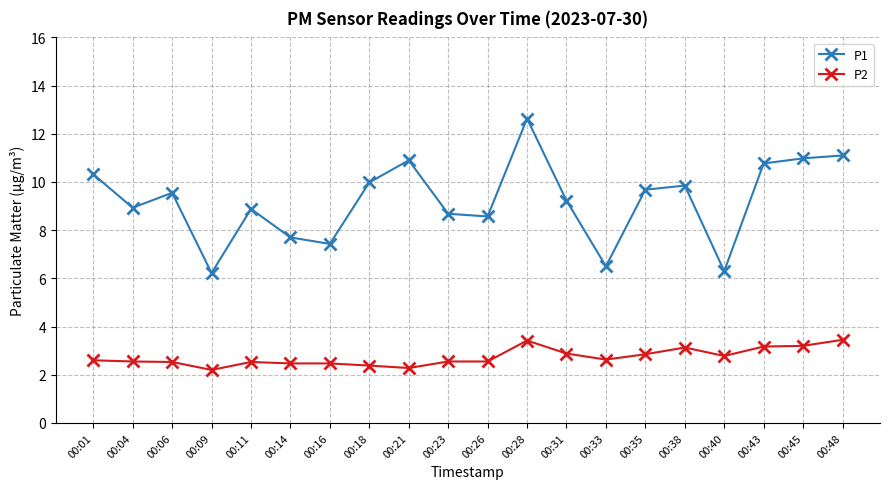

List the series in order of their peak value, highest first.

P1, P2